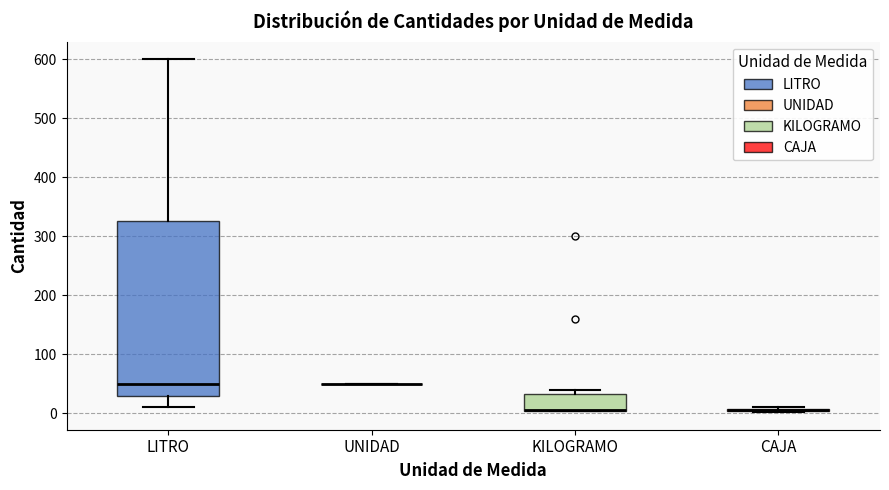

Where does the upper whisker of the box for LITRO end on the y-axis? The values are not printed on the chart, so give them approximately, as read against the axis.

600